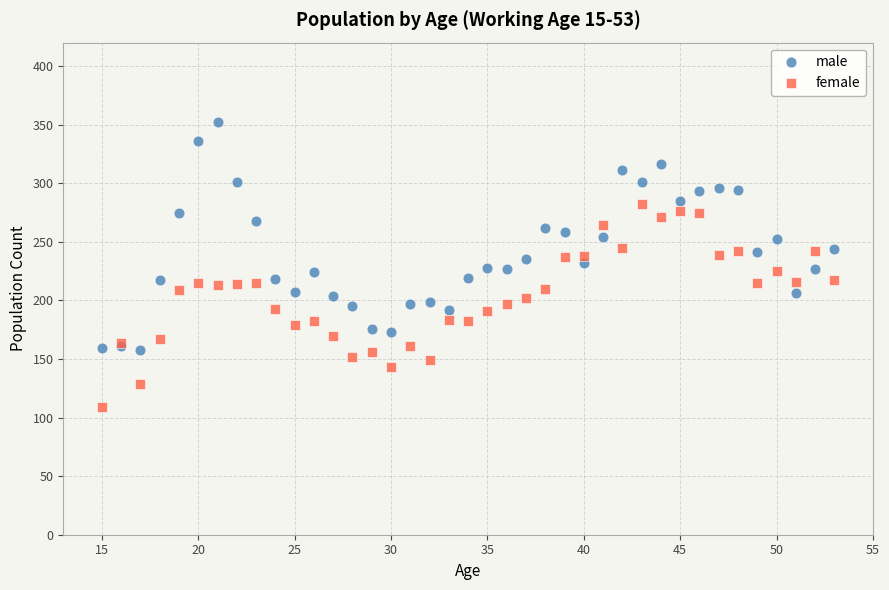

Which series reaches the maximum Y coordinate?

male